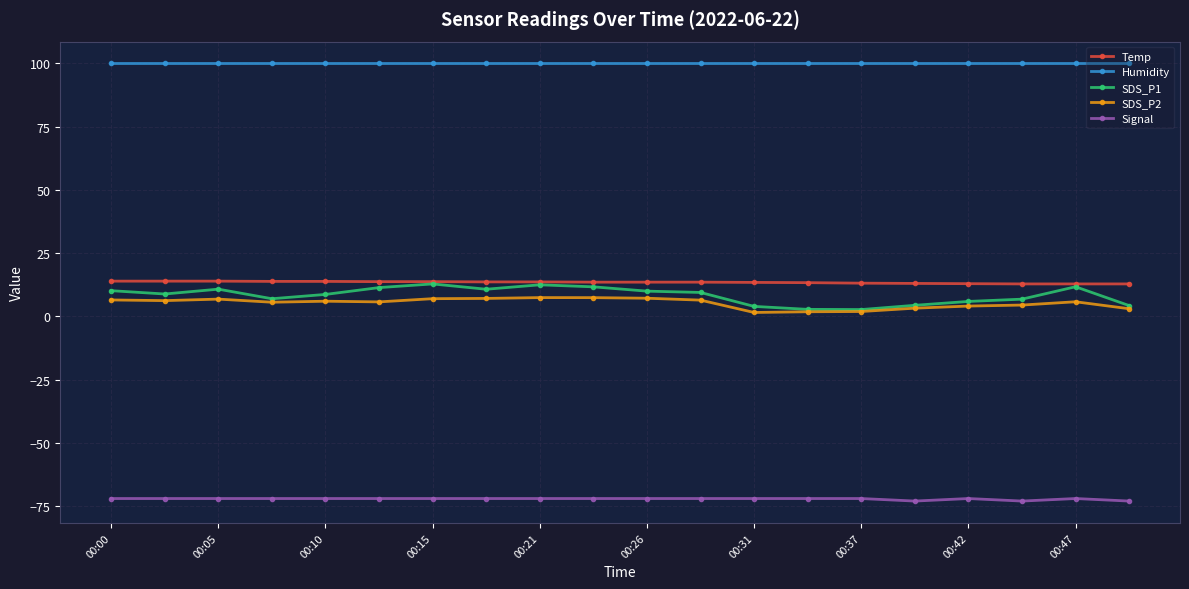

True or false: Signal and SDS_P1 cross at least once.

False